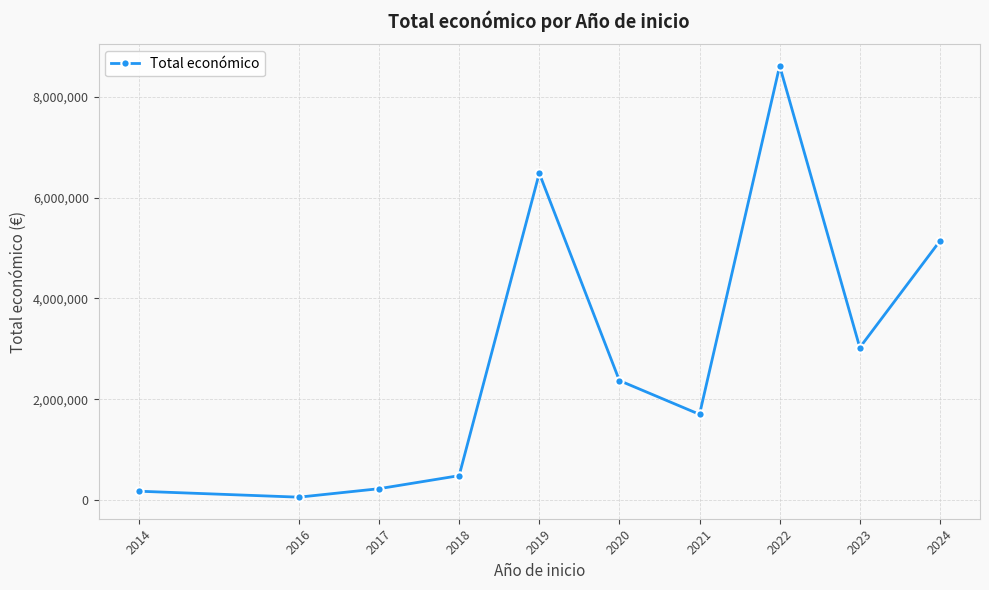

Is it true that the value at 2020 is 2370000?

True